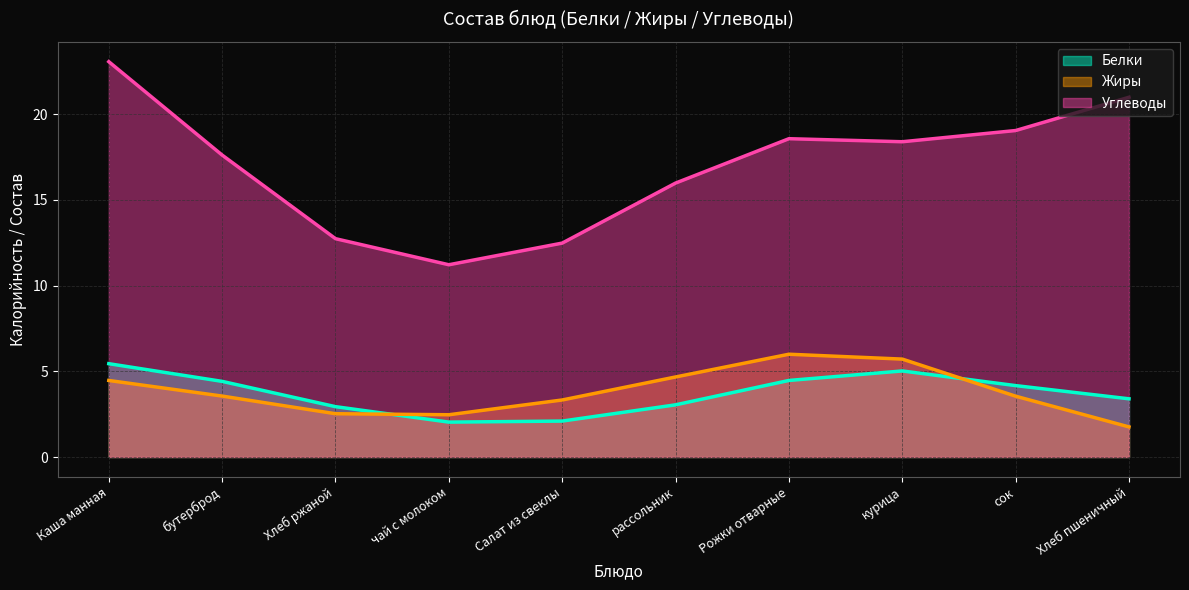

What is the sum of the Жиры values at чай с молоком and Хлеб ржаной?

5.0